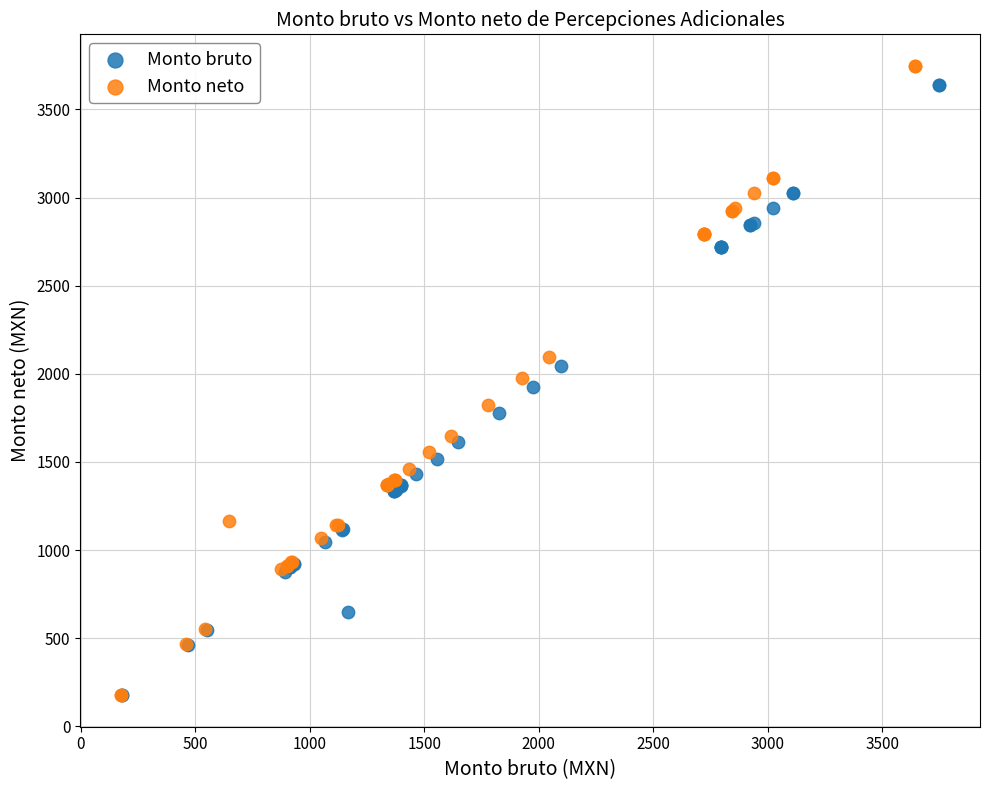

Which series reaches the maximum Y coordinate?

Monto neto